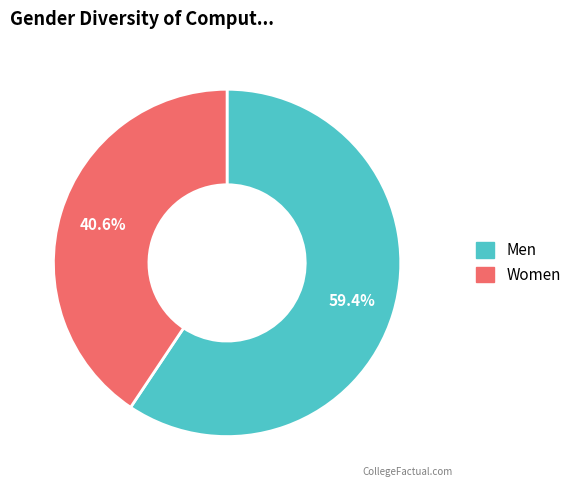

Is there a majority slice in this chart?

Yes